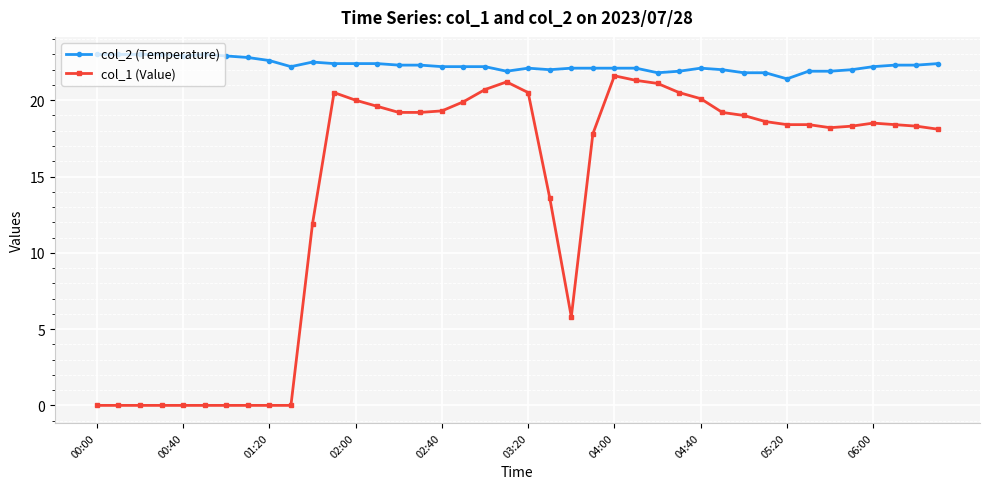

True or false: col_1 (Value) and col_2 (Temperature) intersect in this chart.

False